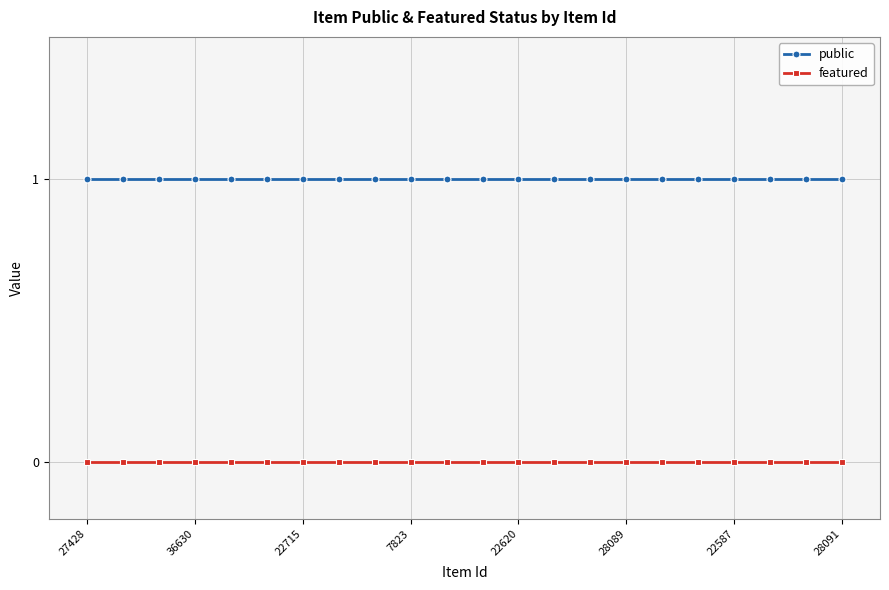

Rank the series by their maximum value, from lowest to highest.

featured, public